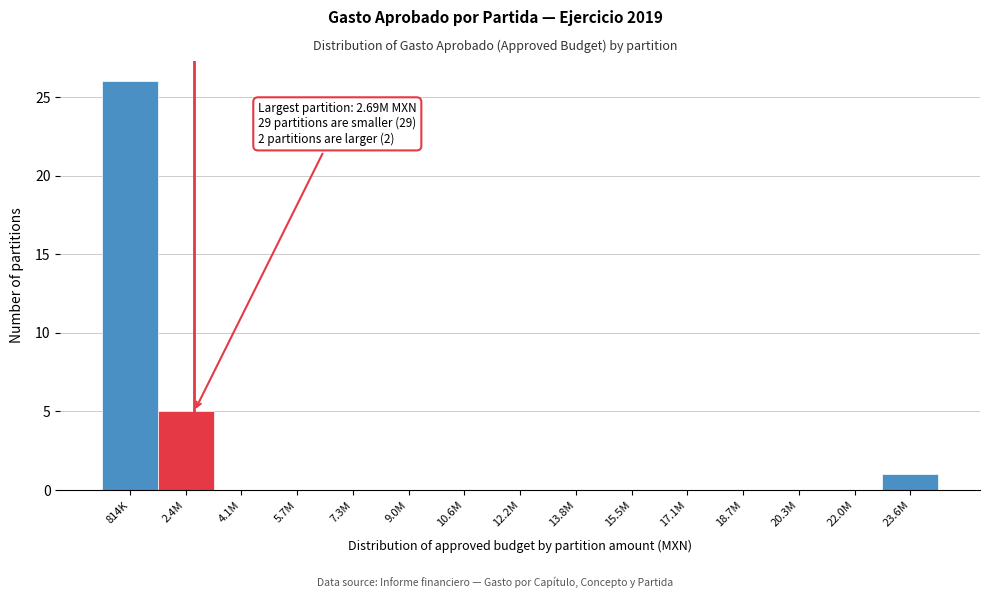

Reading right to left, transcribe all the data shown in this chart.

23.6M=1	22.0M=0	20.3M=0	18.7M=0	17.1M=0	15.5M=0	13.8M=0	12.2M=0	10.6M=0	9.0M=0	7.3M=0	5.7M=0	4.1M=0	2.4M=5	814K=26